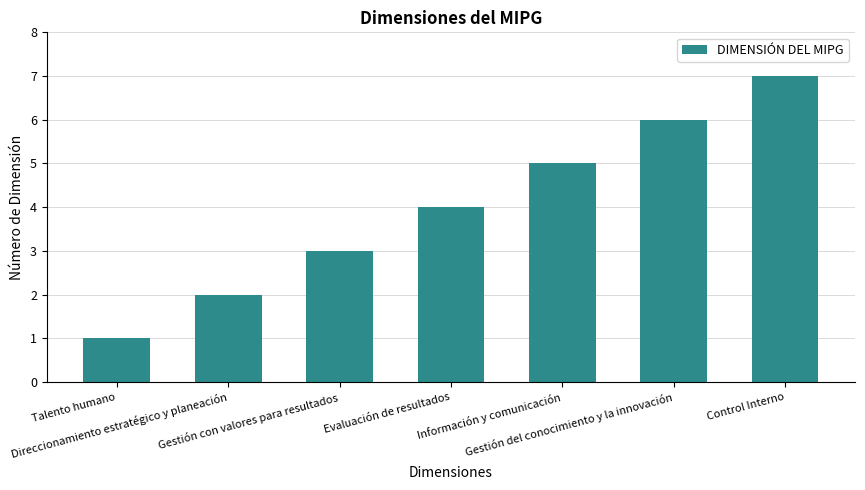

What is the difference between the second highest and minimum values?

5